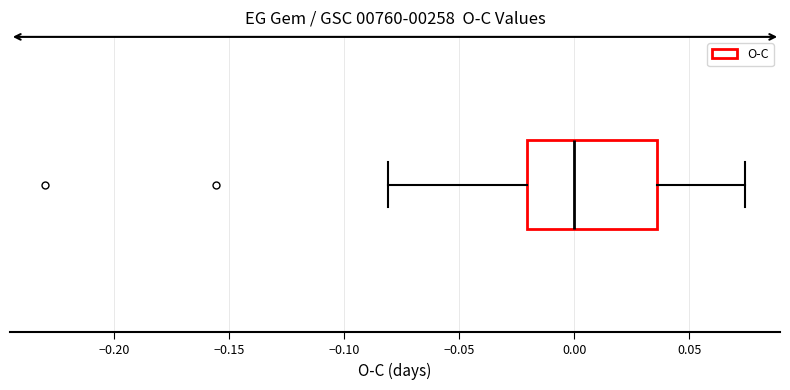

Read this box plot against the x-axis: the position of the median line, the range covered by the box, and the ends of both whiskers. The values are not printed on the chart, so give them approximately, as read against the axis.

median 0.000, box -0.020 to 0.035, whiskers -0.080 to 0.075